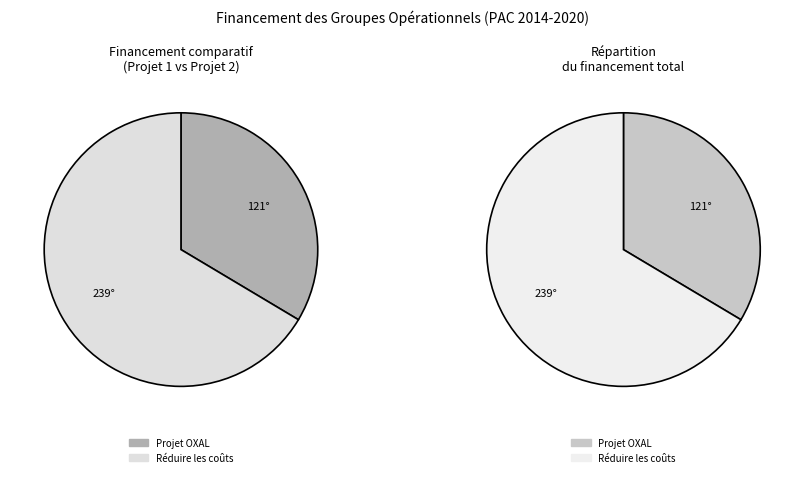

Does any single category account for the majority?

Yes